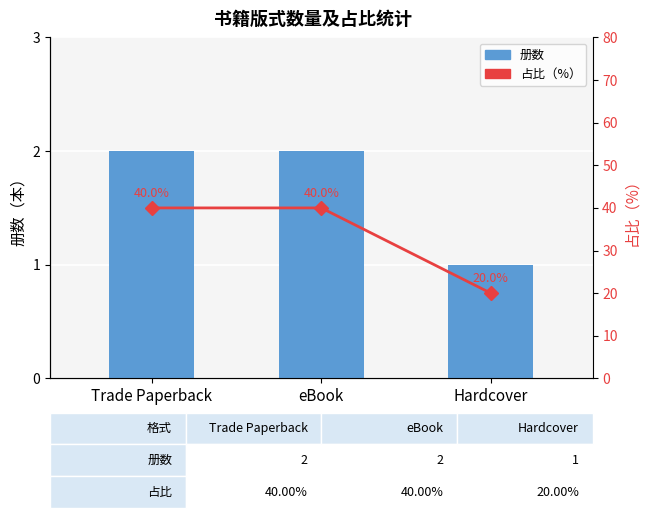

At which category is the sum across all series the highest?

Trade Paperback